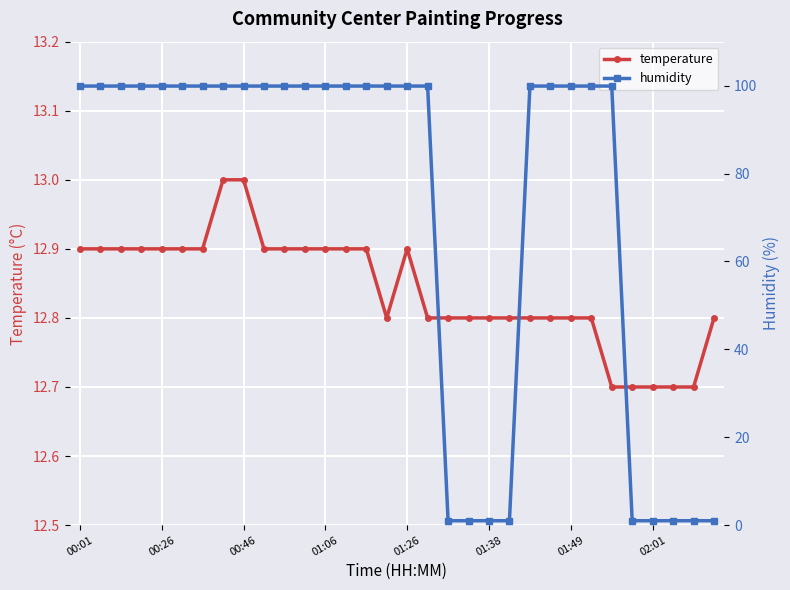

At which category does the chart reach its peak across all series?

00:01